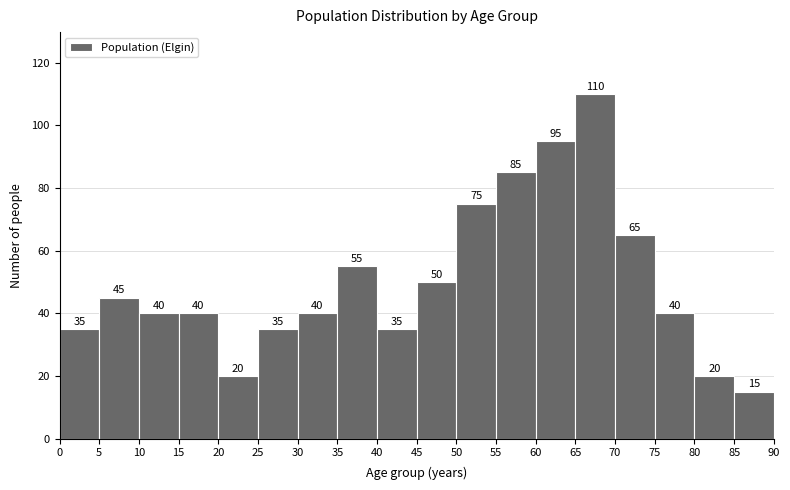

Reading left to right, list every bar in this chart as the range it spans on the x-axis followed by its height.

0 to 5: 35
5 to 10: 45
10 to 15: 40
15 to 20: 40
20 to 25: 20
25 to 30: 35
30 to 35: 40
35 to 40: 55
40 to 45: 35
45 to 50: 50
50 to 55: 75
55 to 60: 85
60 to 65: 95
65 to 70: 110
70 to 75: 65
75 to 80: 40
80 to 85: 20
85 to 90: 15